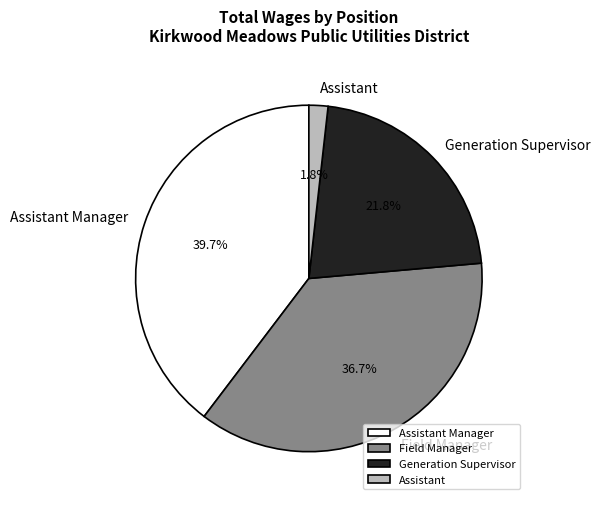

Does Generation Supervisor account for over 50% of the chart?

No